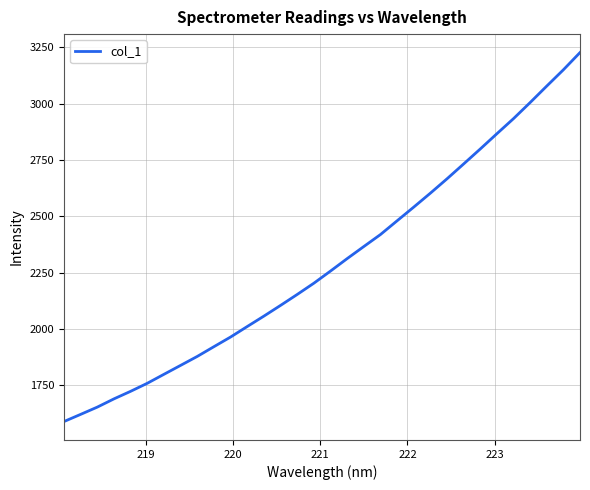

What is the difference between the maximum and second lowest values?

1604.9